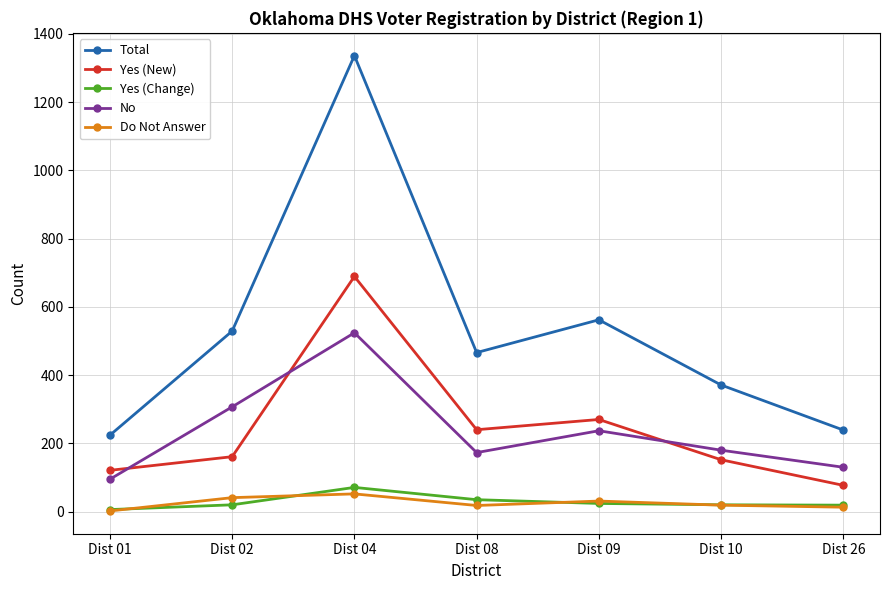

How many data points in Do Not Answer are less than 19?

3